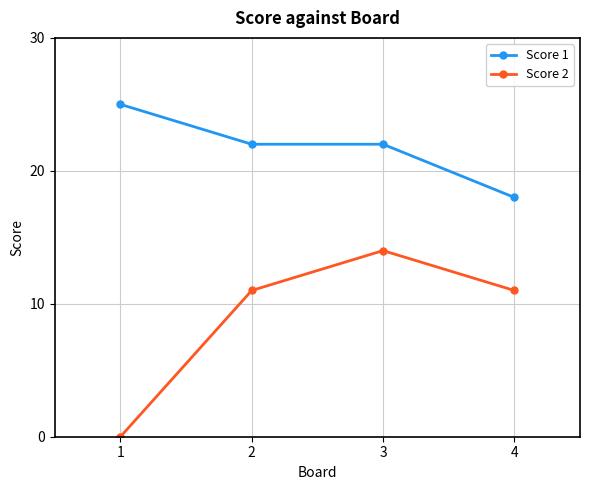

Rank the series by their average value, from lowest to highest.

Score 2, Score 1